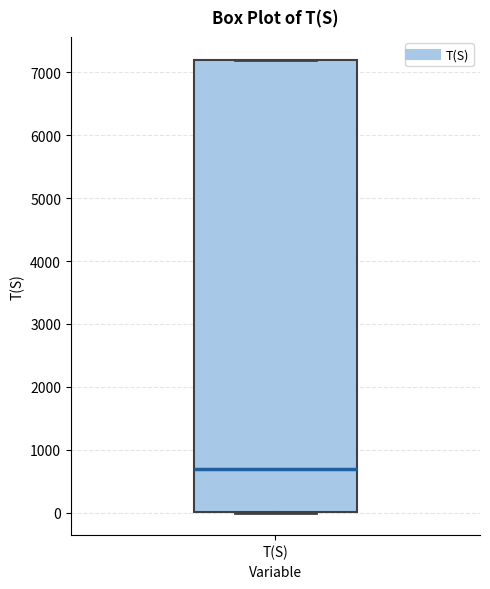

Transcribe this box plot: give where the median line is, the range the box spans, and where the two whiskers end, as read against the y-axis. The values are not printed on the chart, so give them approximately, as read against the axis.

median 700, box 0 to 7200, whiskers 0 to 7200